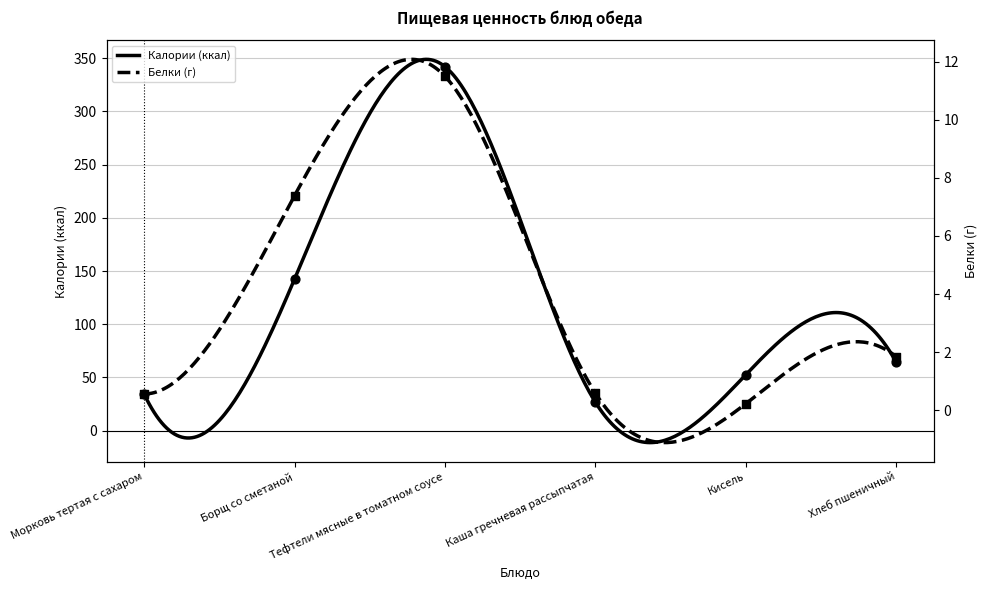

Which series reaches the minimum Y coordinate?

Белки (г)